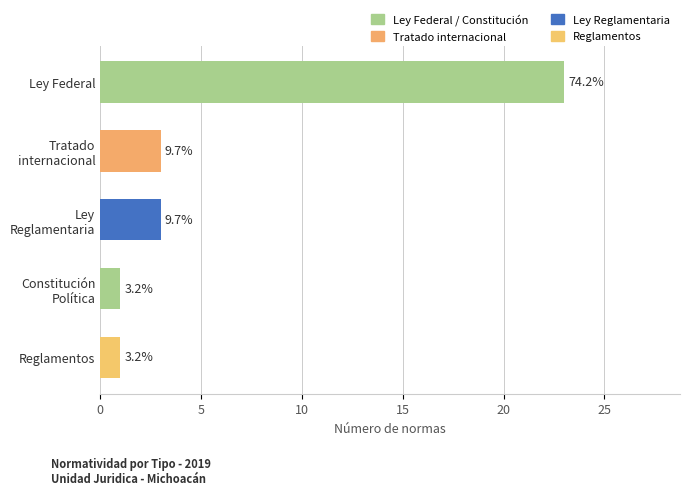

Which category has the lowest value across all series?

Constitución Política